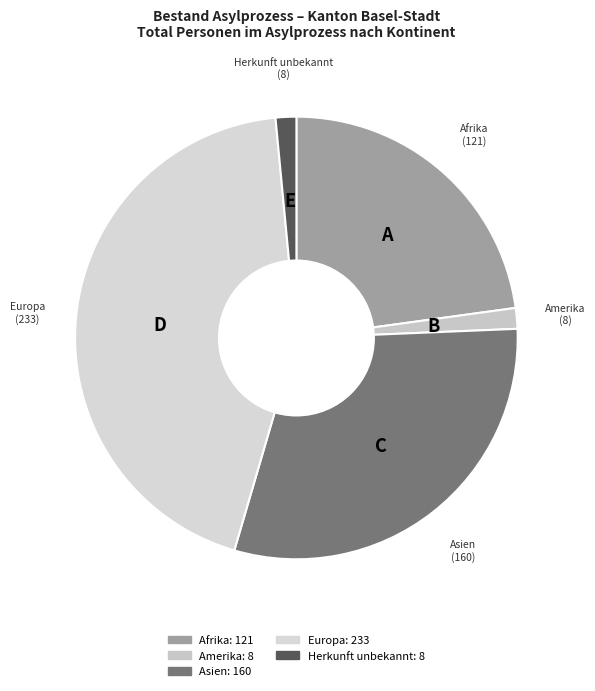

Combined, do Asien and Europa account for over 50%?

Yes